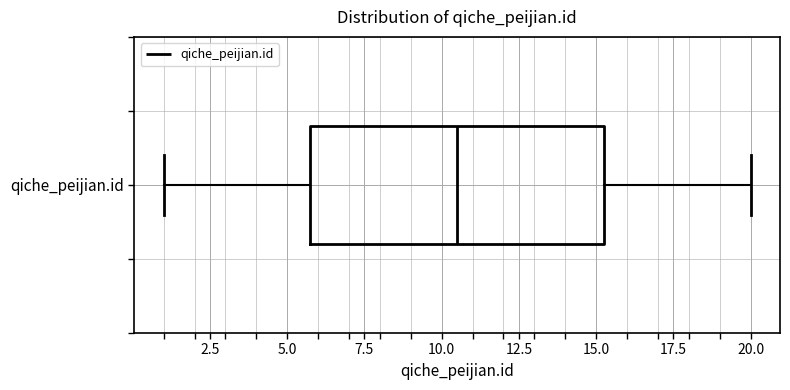

Transcribe this box plot: give where the median line is, the range the box spans, and where the two whiskers end, as read against the x-axis. The values are not printed on the chart, so give them approximately, as read against the axis.

median 10.5, box 6.0 to 15.5, whiskers 1.0 to 20.0